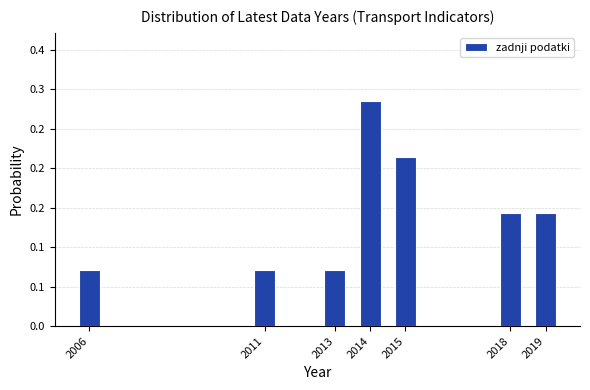

Are the bars horizontal?

No